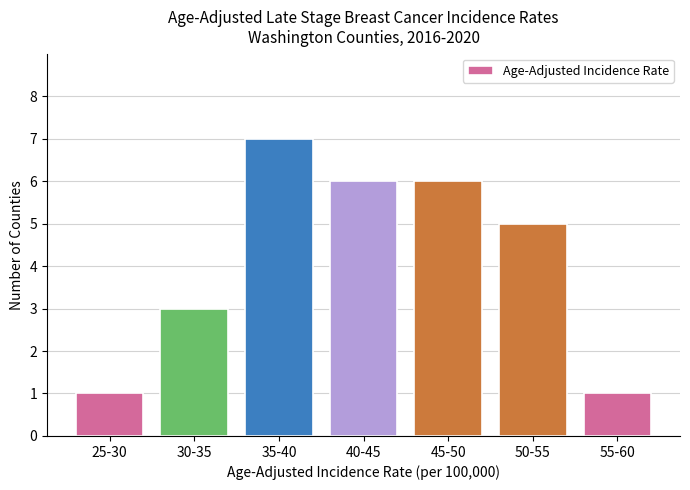

Reading left to right, transcribe all the data shown in this chart.

25-30=1	30-35=3	35-40=7	40-45=6	45-50=6	50-55=5	55-60=1